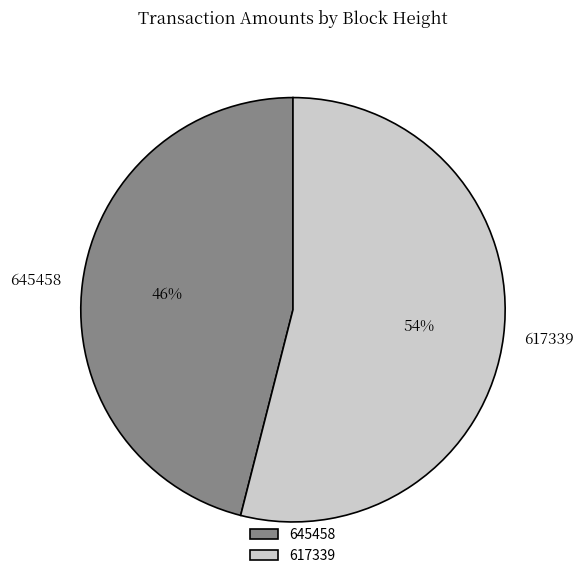

To the nearest percent, what is the difference between the 617339 and 645458 slice percentages?

8%